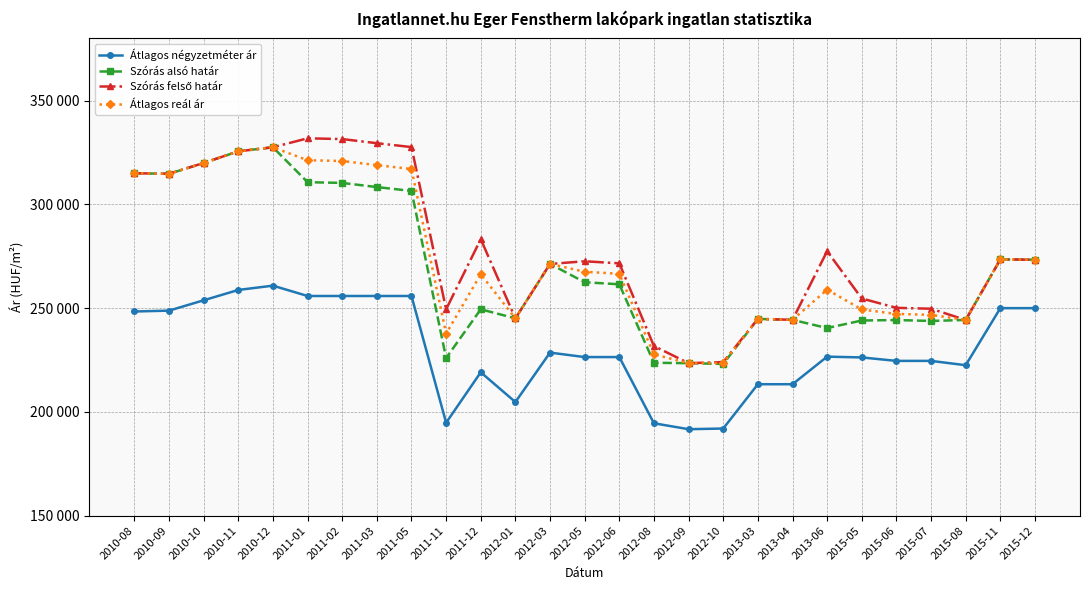

List the series in order of their peak value, lowest first.

Átlagos négyzetméter ár, Szórás alsó határ, Átlagos reál ár, Szórás felső határ